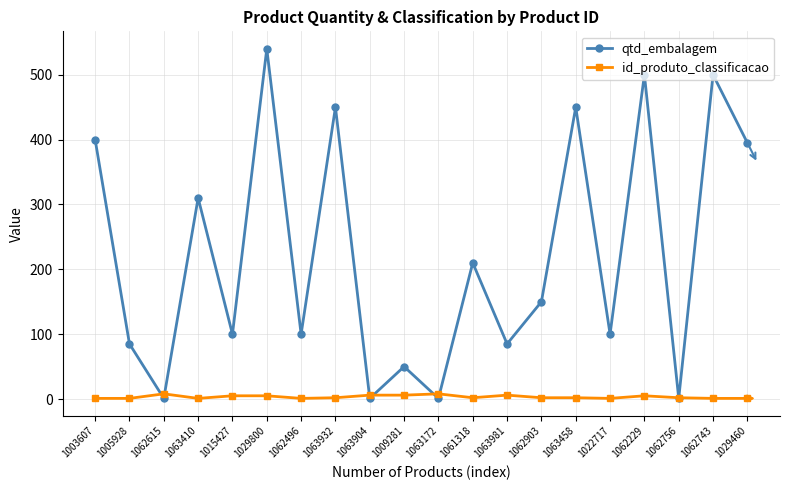

What is the smallest value displayed?

1